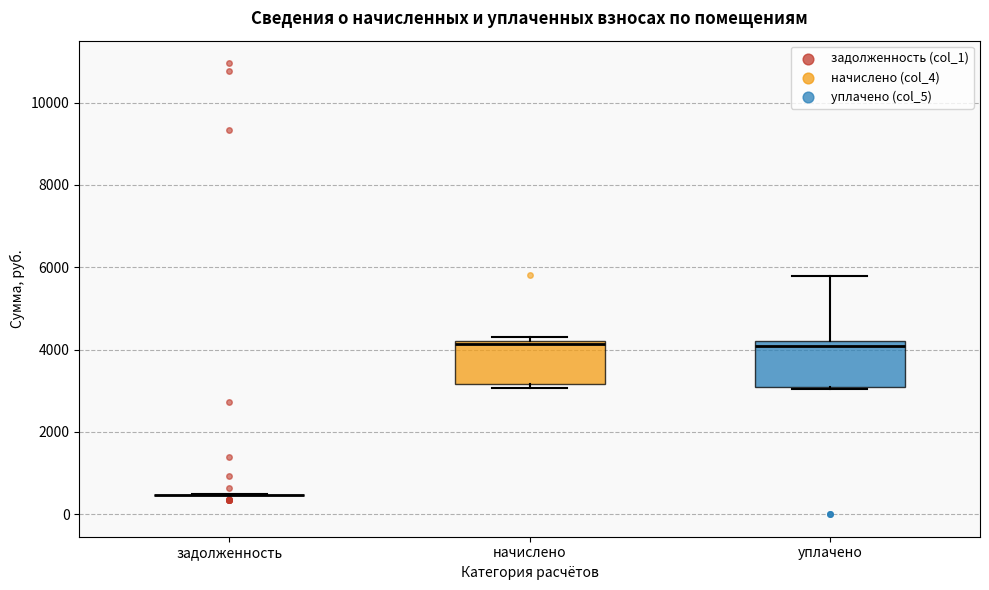

Reading left to right, read every box against the y-axis: the position of its median line, the range the box covers, and the ends of its whiskers. The values are not printed on the chart, so give them approximately, as read against the axis.

задолженность: box collapsed to a line at 400, whiskers 400 to 400
начислено: median 4200, box 3200 to 4200, whiskers 3000 to 4400
уплачено: median 4000, box 3000 to 4200, whiskers 3000 to 5800